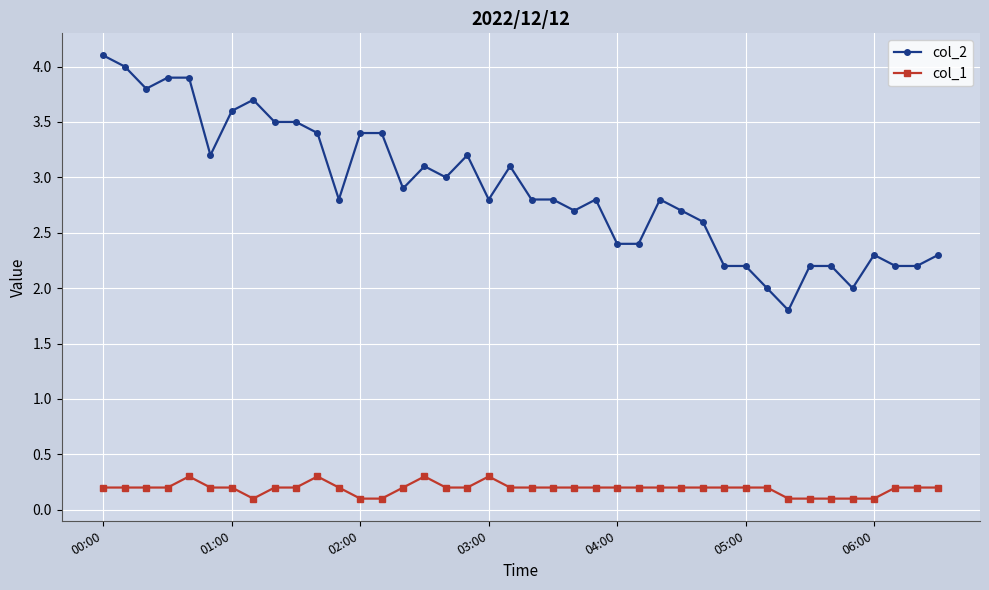

Which series has the widest spread of values?

col_2